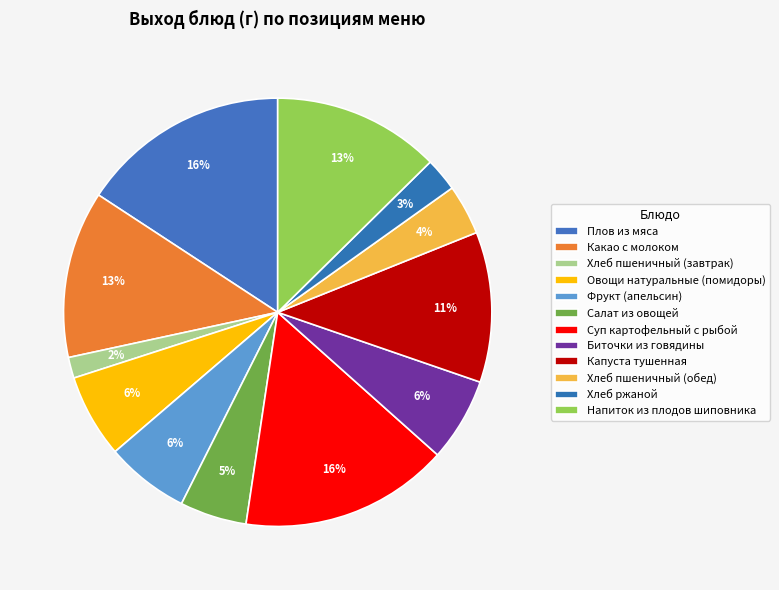

Count the number of slices in the pie.

12